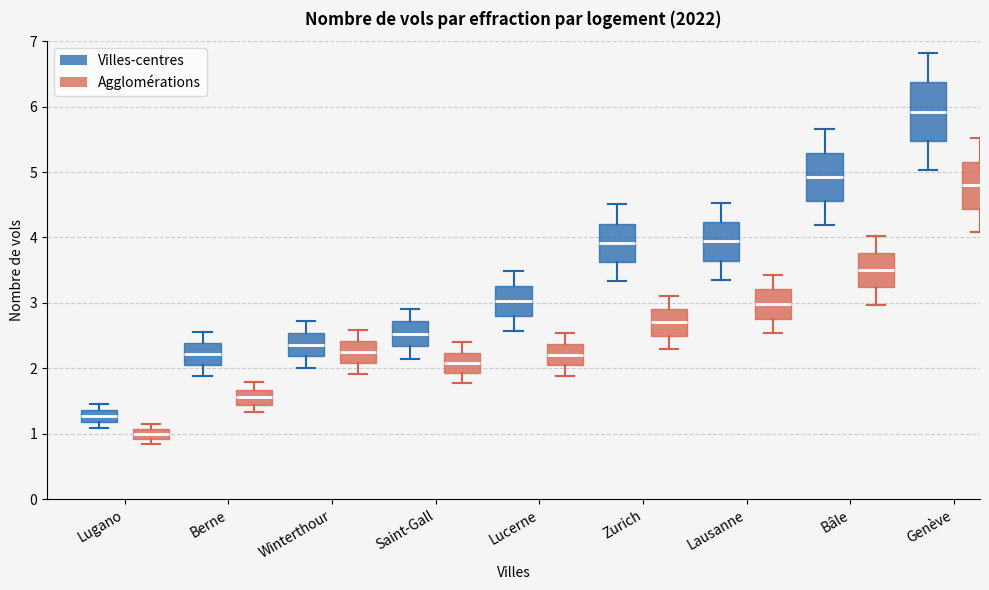

Which box has the highest median line?

Genève (Villes-centres)